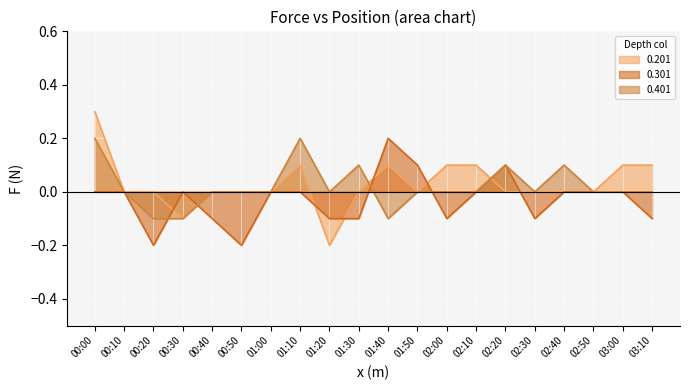

Where does the 0.201 series first go above 0?

00:00